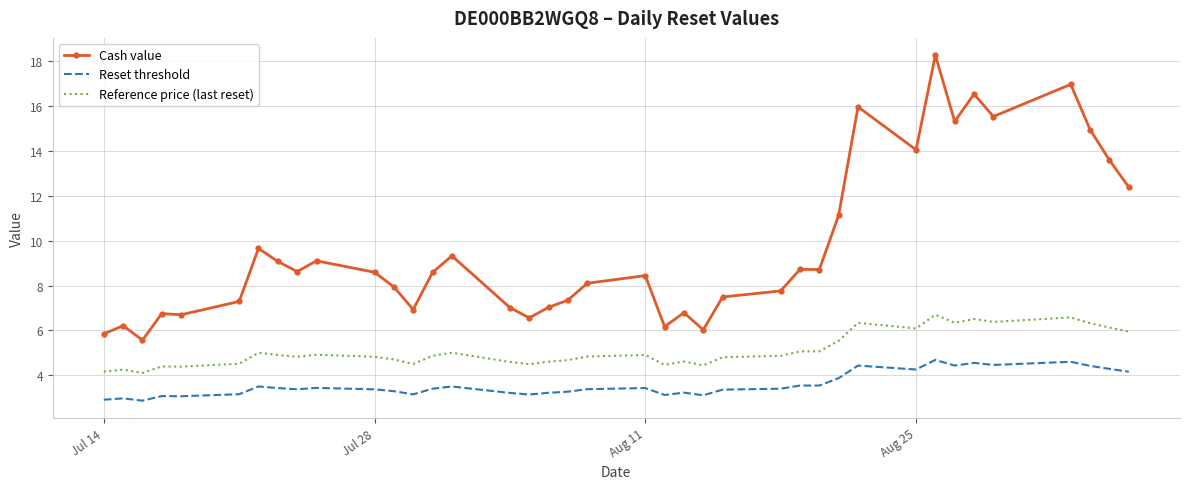

Which series has the largest total across all categories?

Cash value